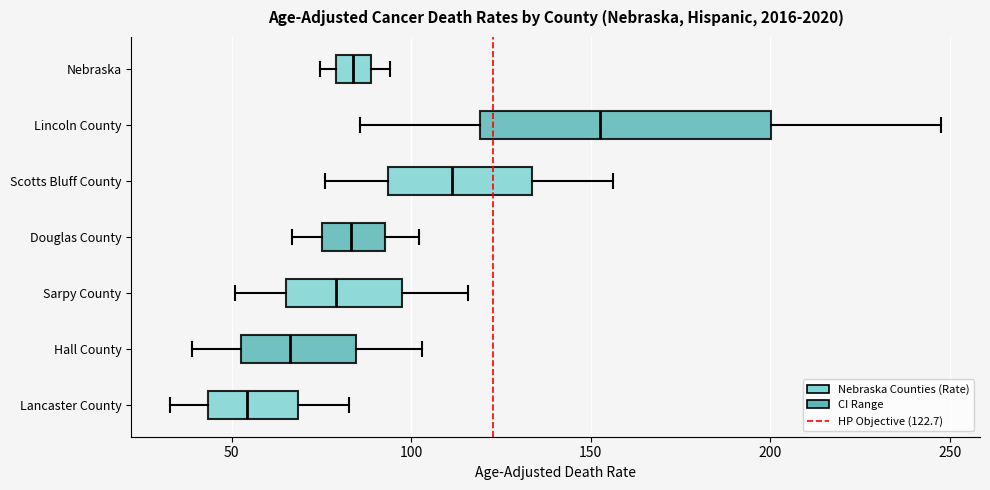

Where does the median line of the box for Scotts Bluff County sit on the x-axis? The values are not printed on the chart, so give them approximately, as read against the axis.

110